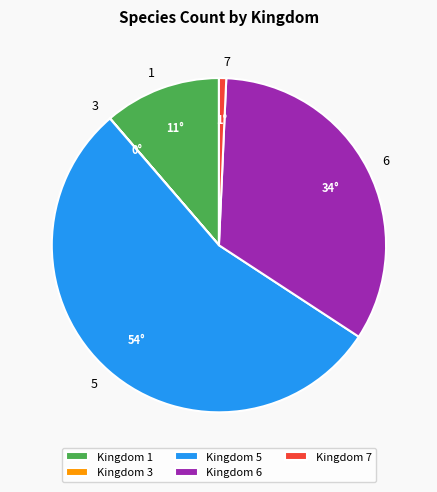

Is there any slice that represents more than half of the pie?

Yes